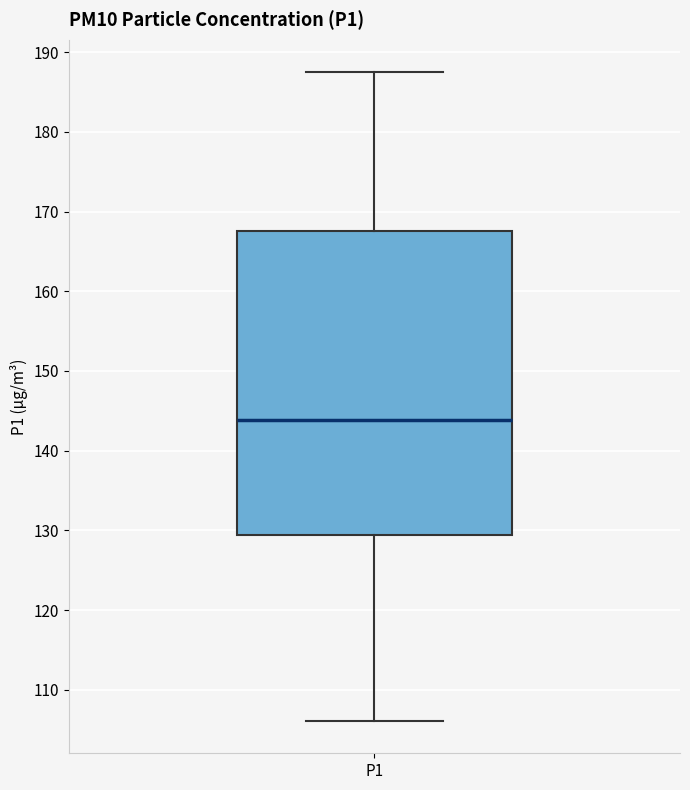

Where does the median line of the box for P1 sit on the y-axis? The values are not printed on the chart, so give them approximately, as read against the axis.

144